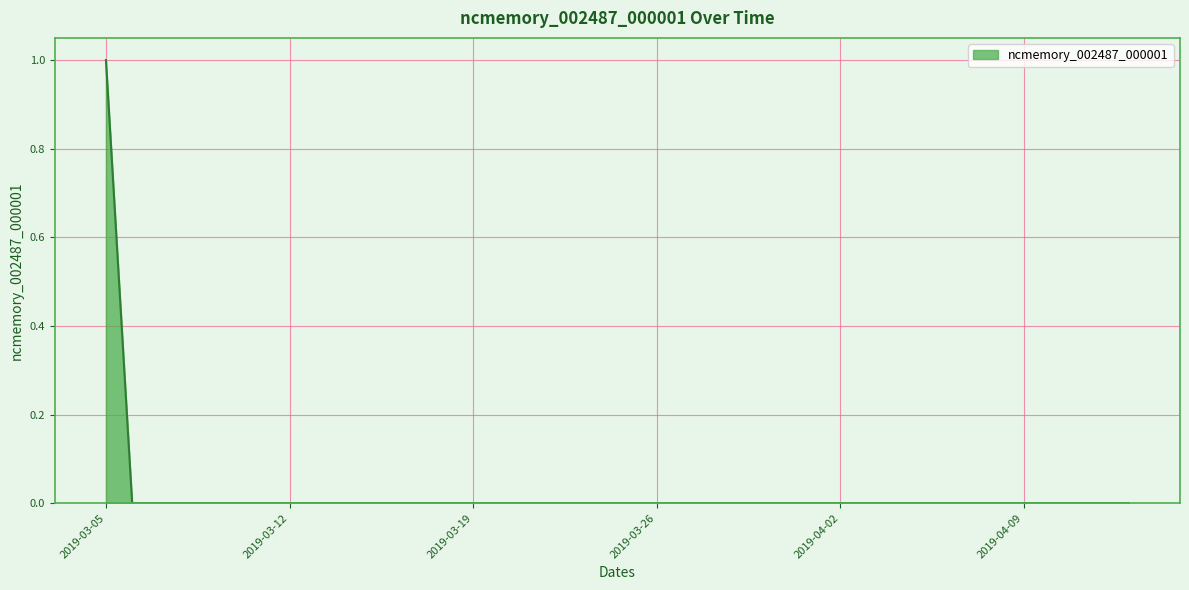

Where is the data nearest to the value 0?

2019-03-06